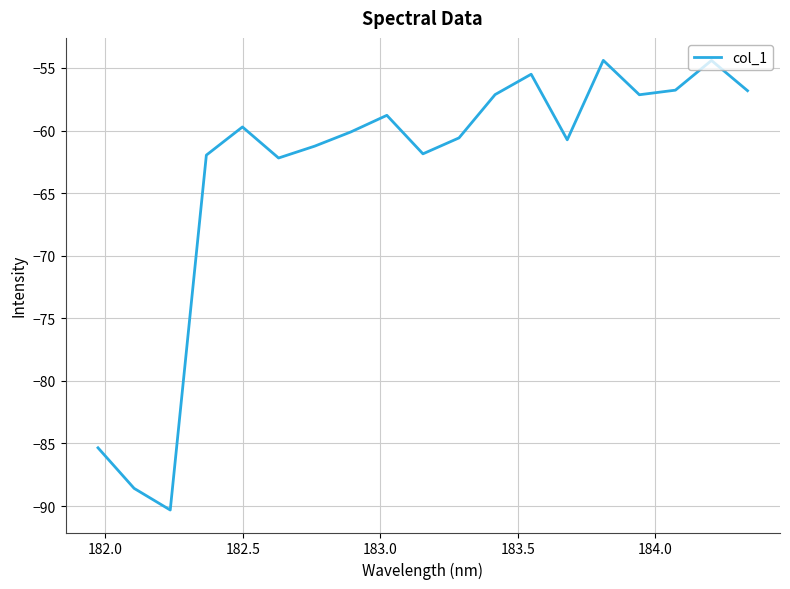

What is the difference between the maximum and minimum values?

35.9